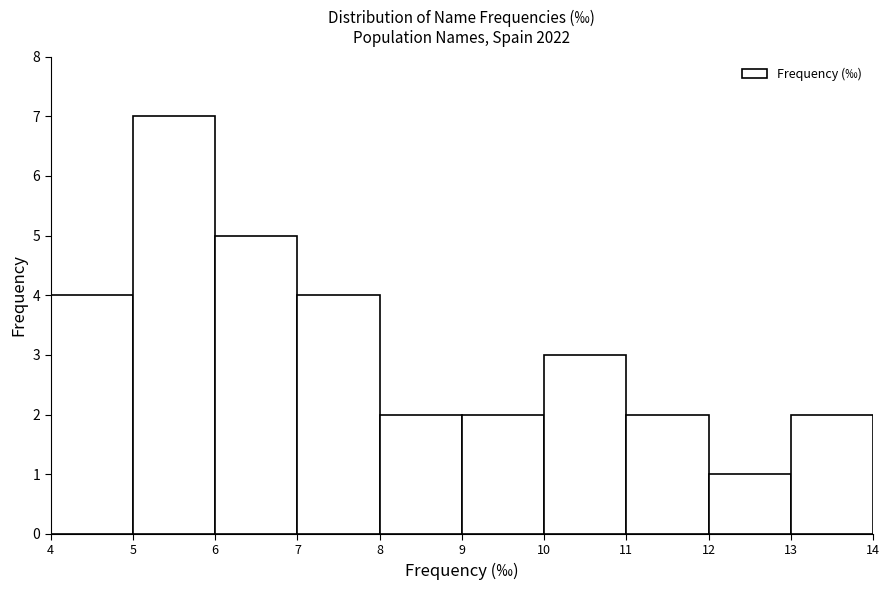

How tall is the bar that spans 5 to 6 on the x-axis? The values are not printed on the chart, so give them approximately, as read against the axis.

7